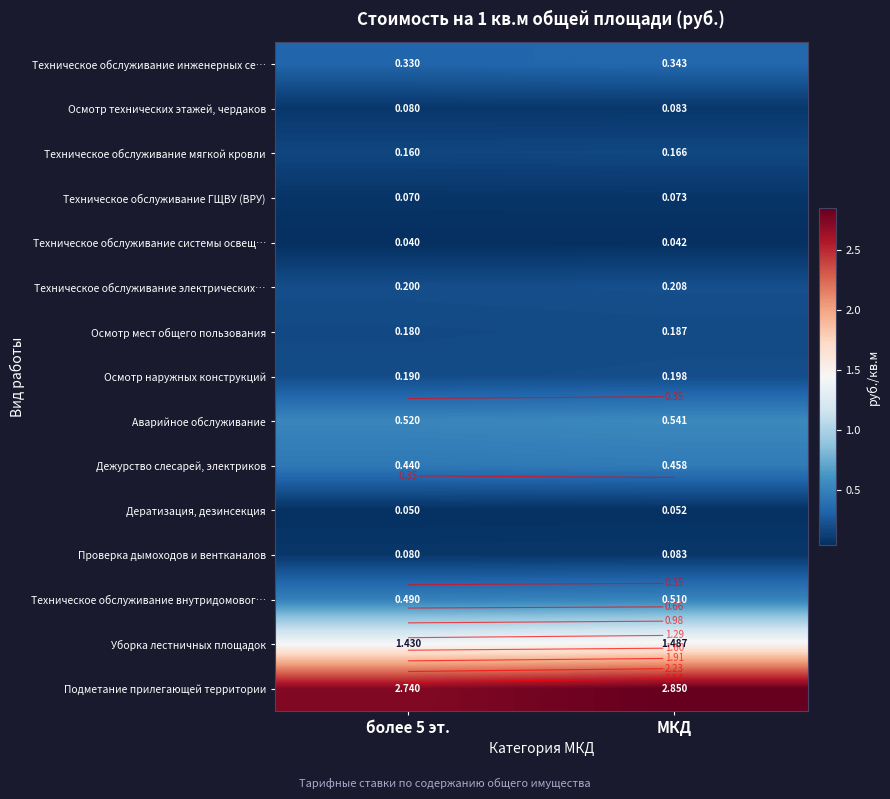

What is the sum of the Осмотр наружных конструкций values at более 5 эт. and МКД?

0.4